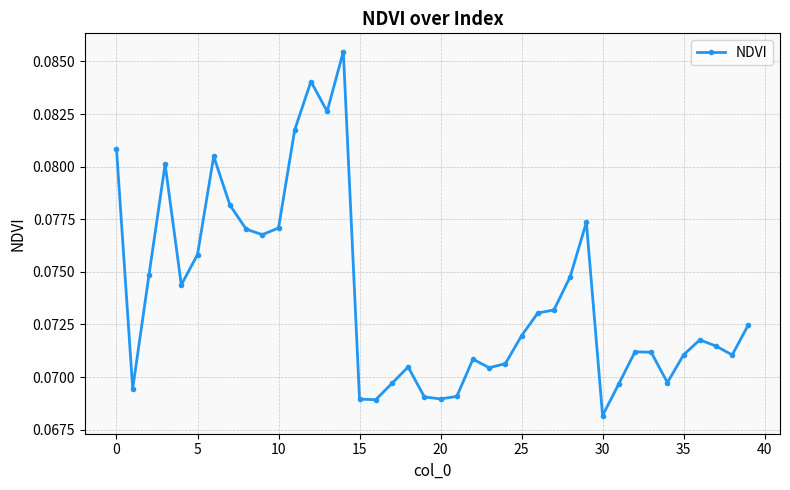

Count the values in the range 0 to 1.

40